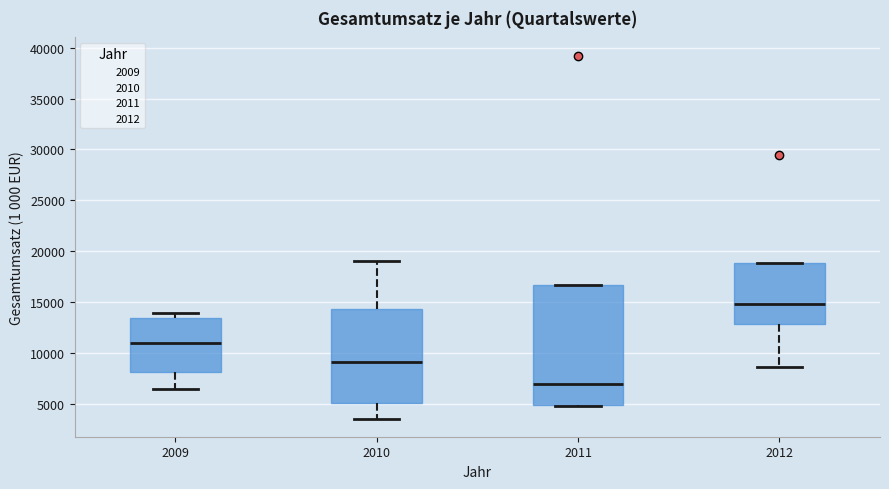

Reading left to right, read every box against the y-axis: the position of its median line, the range the box covers, and the ends of its whiskers. The values are not printed on the chart, so give them approximately, as read against the axis.

2009: median 11000, box 8000 to 13500, whiskers 6500 to 14000
2010: median 9000, box 5000 to 14500, whiskers 3500 to 19000
2011: median 7000, box 5000 to 16500, whiskers 5000 to 16500
2012: median 15000, box 13000 to 19000, whiskers 8500 to 19000